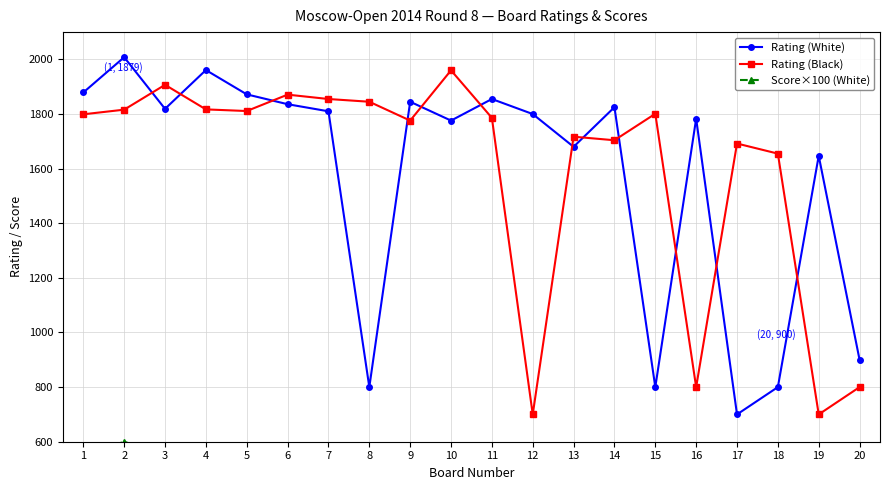

How many values in the Rating (Black) series are below 1799?

10